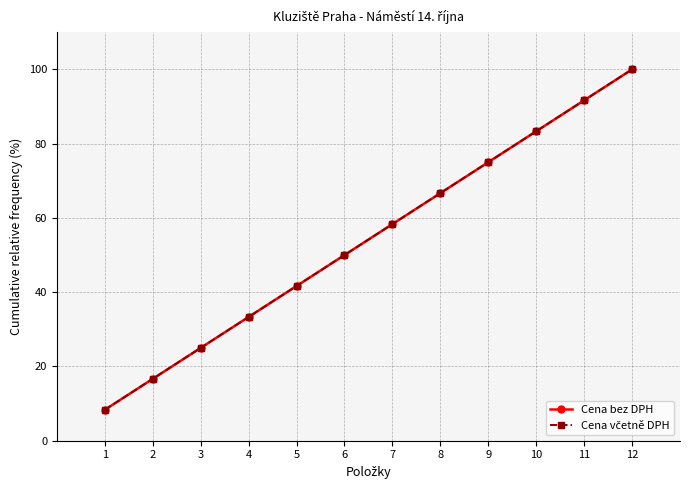

Is this an area chart (filled region under the line)?

No